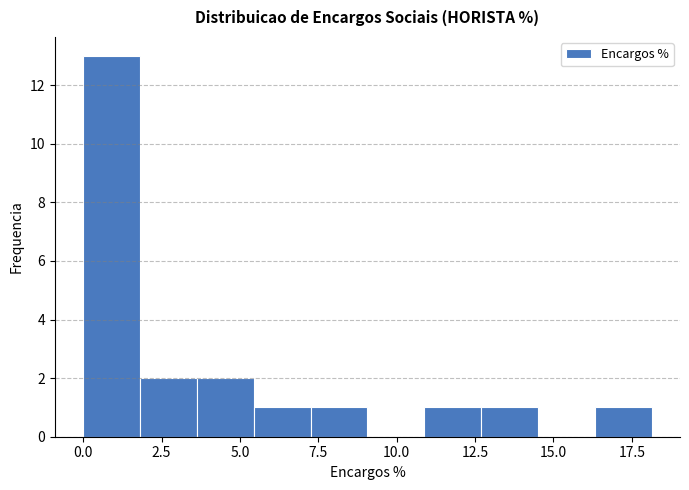

Read against the x-axis, roughly where is the centre of the tallest bar?

1.0